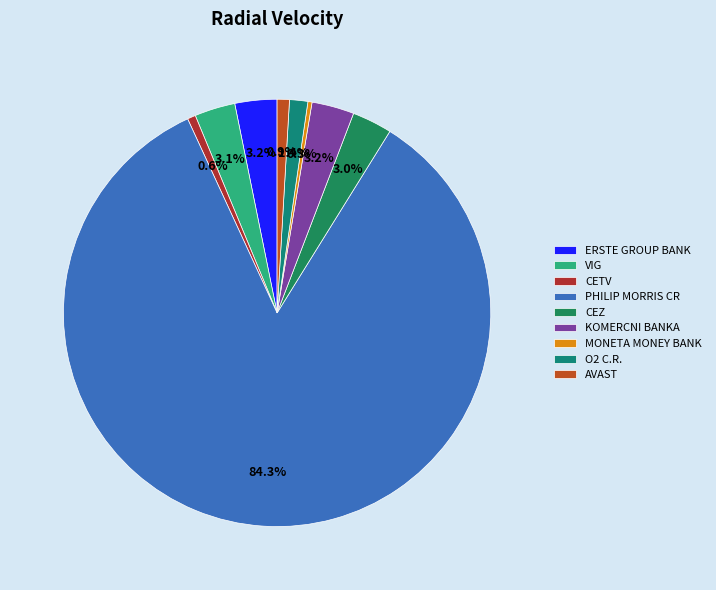

How many slices are in this pie chart?

9